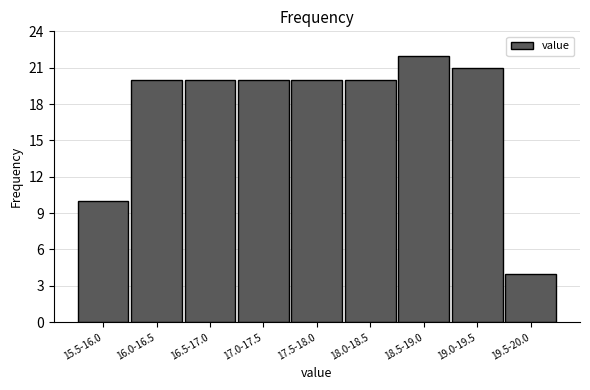

Reading left to right, list all the values displayed in this chart.

10	20	20	20	20	20	22	21	4